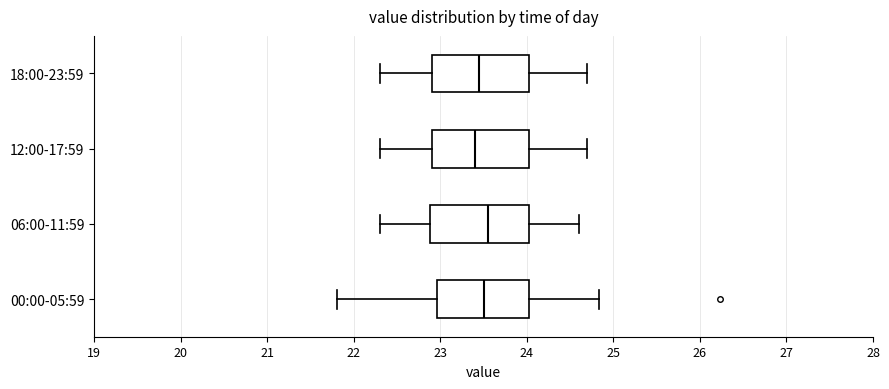

Reading bottom to top, read every box against the x-axis: the position of its median line, the range the box covers, and the ends of its whiskers. The values are not printed on the chart, so give them approximately, as read against the axis.

00:00-05:59: median 23.5, box 23.0 to 24.0, whiskers 21.8 to 24.8
06:00-11:59: median 23.6, box 22.9 to 24.0, whiskers 22.3 to 24.6
12:00-17:59: median 23.4, box 22.9 to 24.0, whiskers 22.3 to 24.7
18:00-23:59: median 23.5, box 22.9 to 24.0, whiskers 22.3 to 24.7